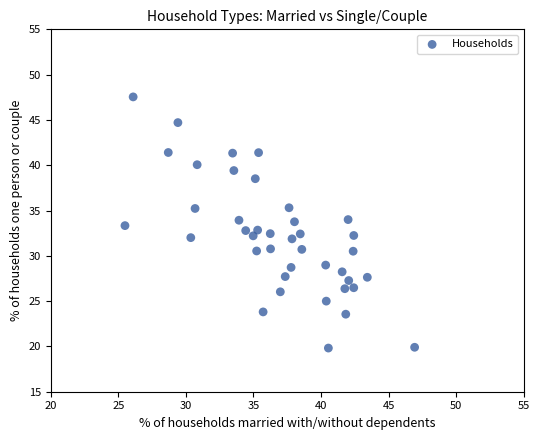

What is the range of Y values (max minus min)?

27.7